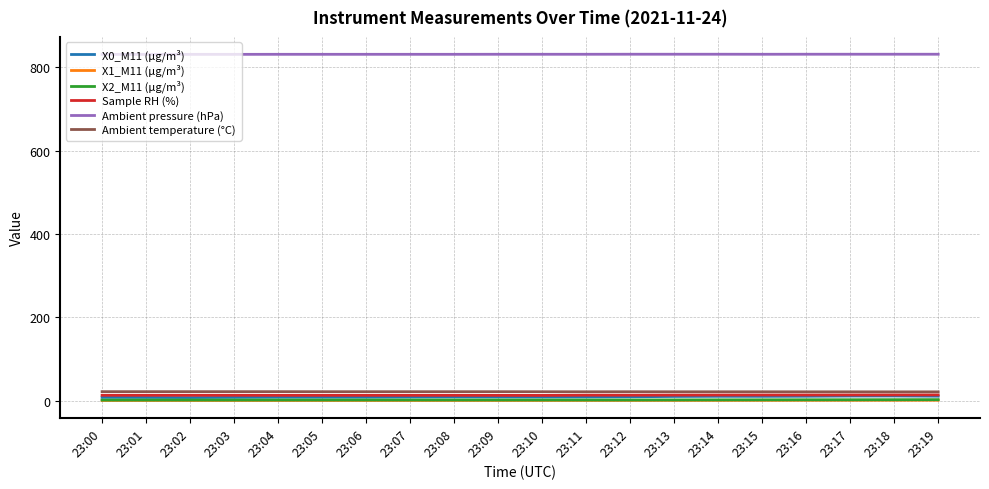

What is the greatest value displayed?

831.5